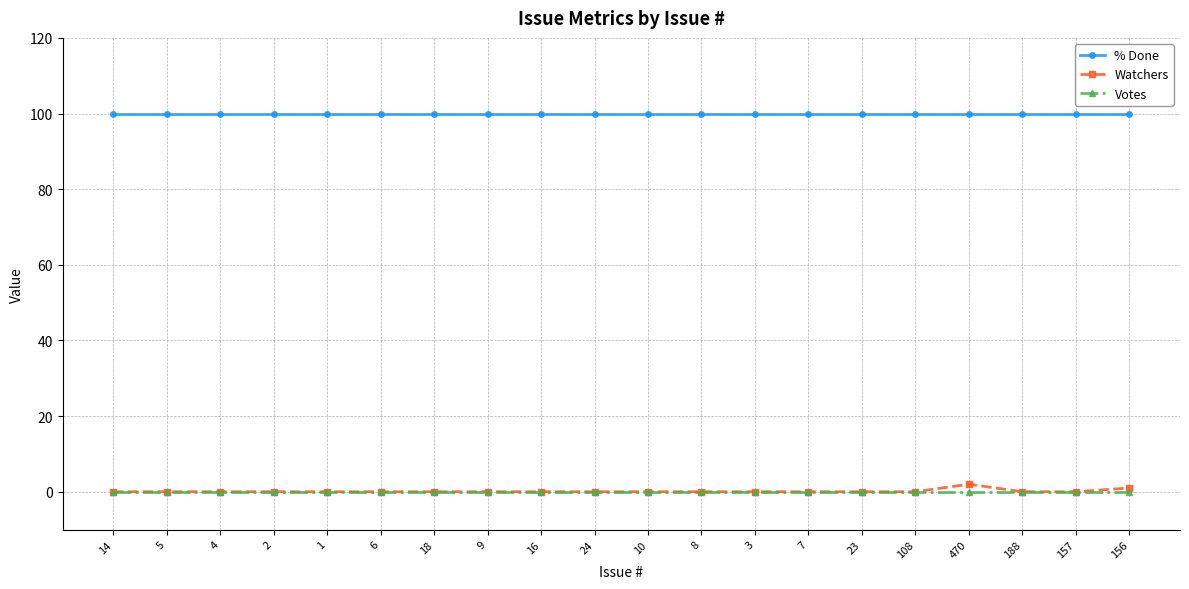

The value of Watchers at 108 is 0. True or false?

True